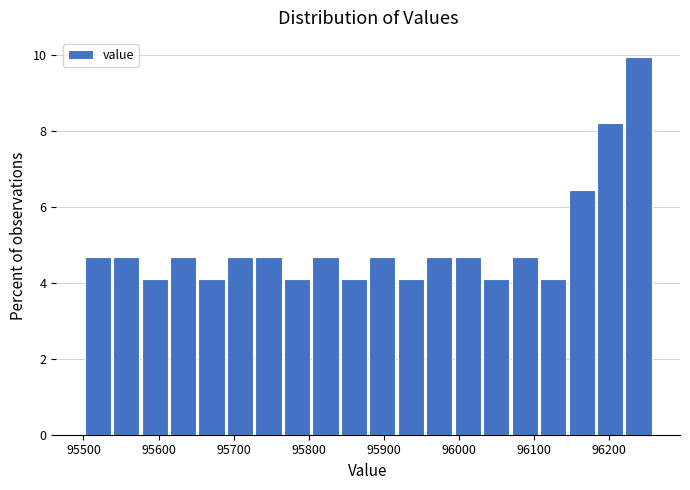

Read against the x-axis, roughly where is the centre of the tallest bar?

96240